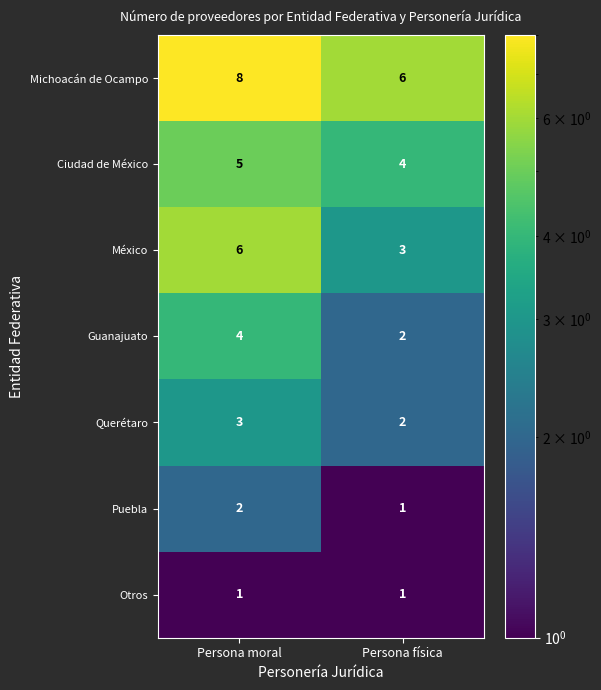

What is the maximum value shown in the chart?

8